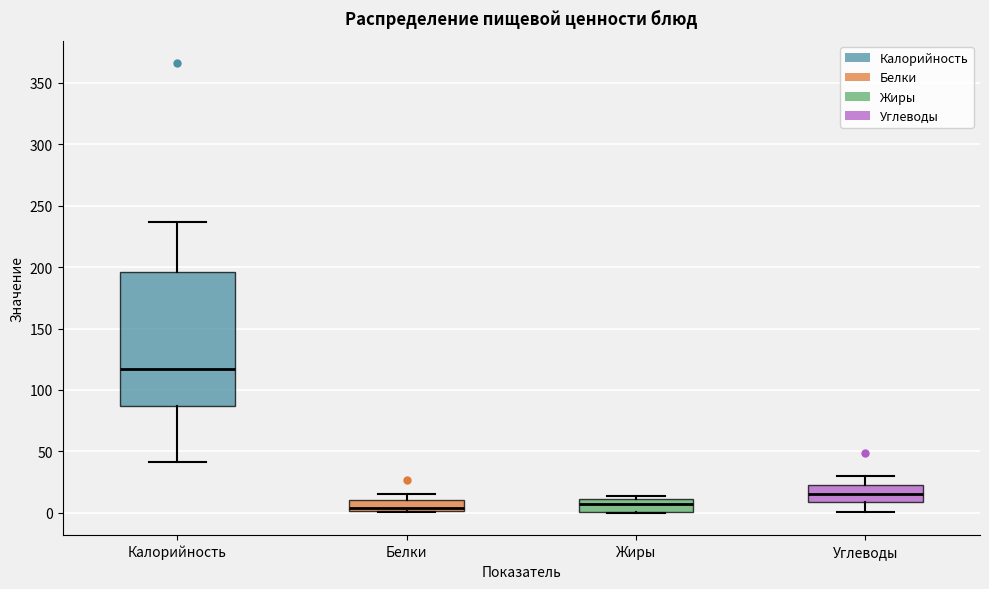

Reading left to right, read every box against the y-axis: the position of its median line, the range the box covers, and the ends of its whiskers. The values are not printed on the chart, so give them approximately, as read against the axis.

Калорийность: median 115, box 85 to 195, whiskers 40 to 235
Белки: median 5, box 0 to 10, whiskers 0 to 15
Жиры: median 5, box 0 to 10, whiskers 0 to 15
Углеводы: median 15, box 10 to 25, whiskers 0 to 30